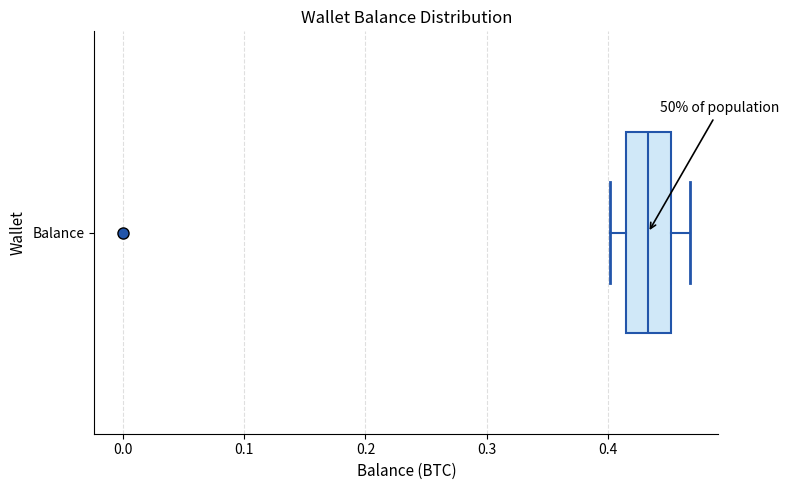

Read this box plot against the x-axis: the position of the median line, the range covered by the box, and the ends of both whiskers. The values are not printed on the chart, so give them approximately, as read against the axis.

median 0.43, box 0.41 to 0.45, whiskers 0.40 to 0.47